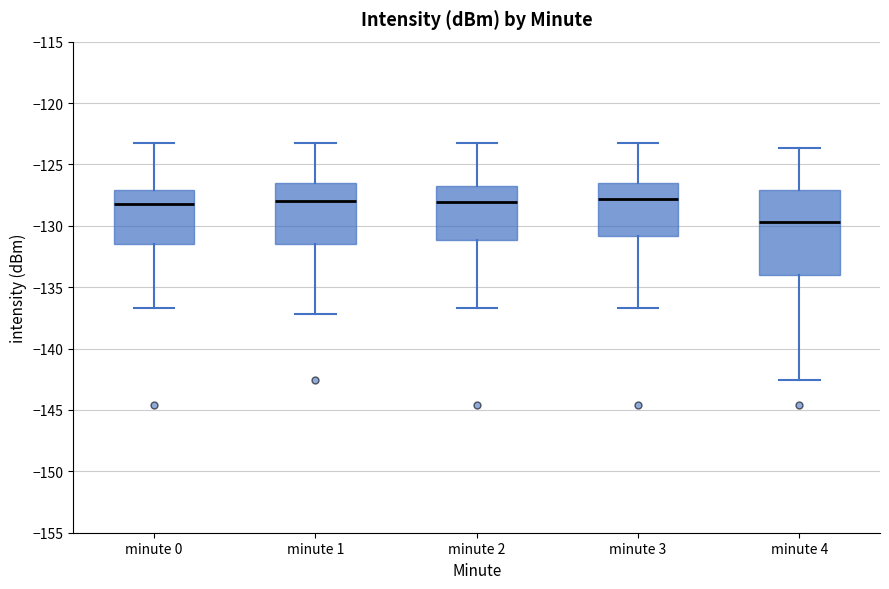

Reading left to right, transcribe this box plot: for each box, give where its median line is, the range the box spans, and where its two whiskers end, as read against the y-axis. The values are not printed on the chart, so give them approximately, as read against the axis.

minute 0: median -128.0, box -131.5 to -127.0, whiskers -136.5 to -123.5
minute 1: median -128.0, box -131.5 to -126.5, whiskers -137.0 to -123.5
minute 2: median -128.0, box -131.0 to -127.0, whiskers -136.5 to -123.5
minute 3: median -128.0, box -131.0 to -126.5, whiskers -136.5 to -123.5
minute 4: median -129.5, box -134.0 to -127.0, whiskers -142.5 to -123.5